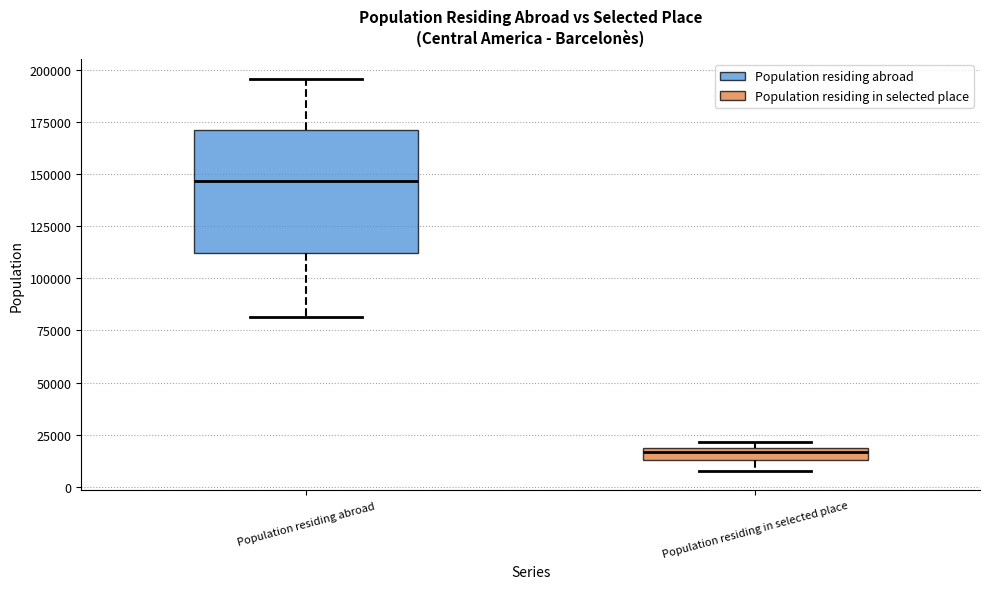

Which box has the lowest median line?

Population residing in selected place